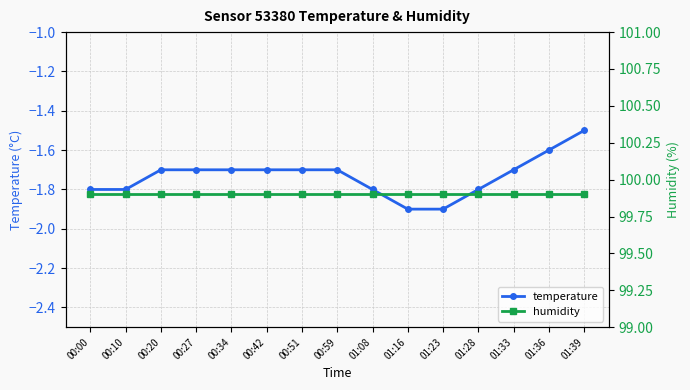

Which series has the largest total across all categories?

humidity